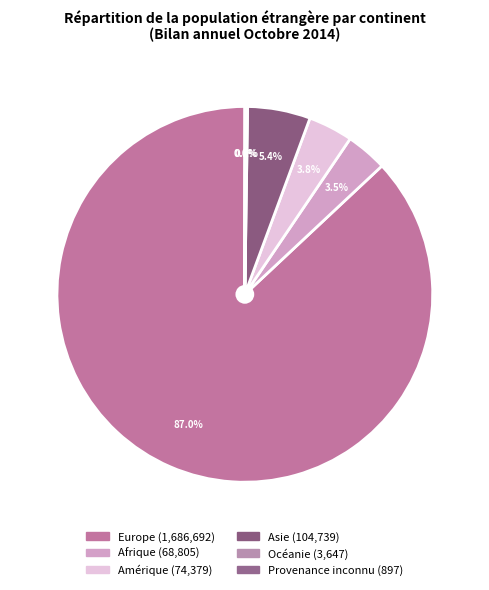

What portion of the pie excludes Océanie?

99.8%